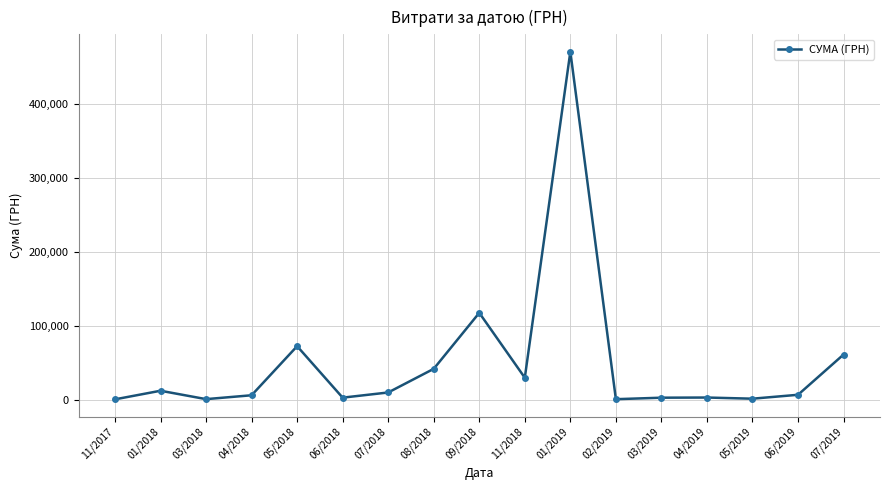

Between 11/2018 and 07/2019, which is larger?

07/2019